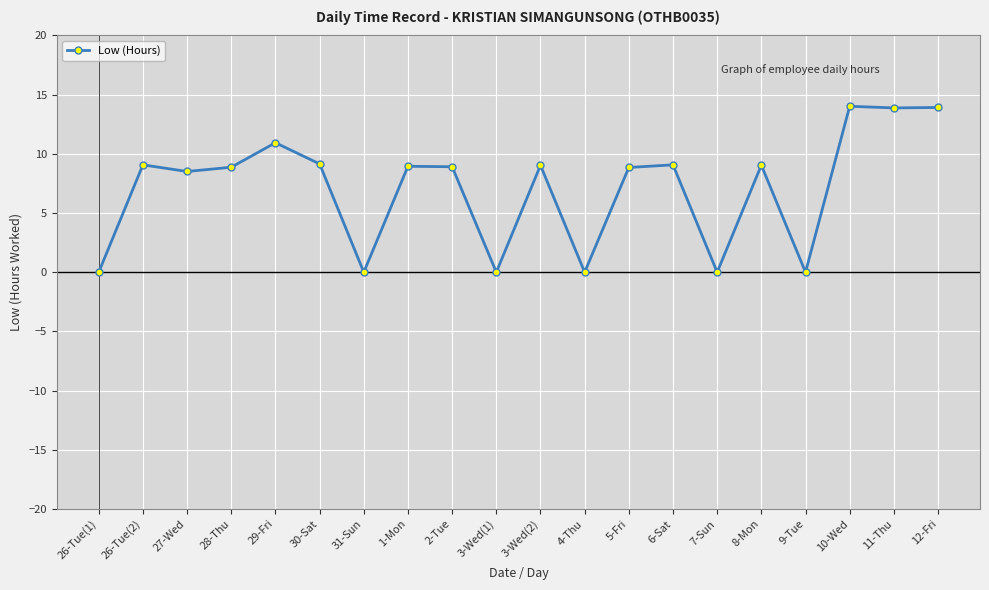

What is the maximum value shown in the chart?

14.0